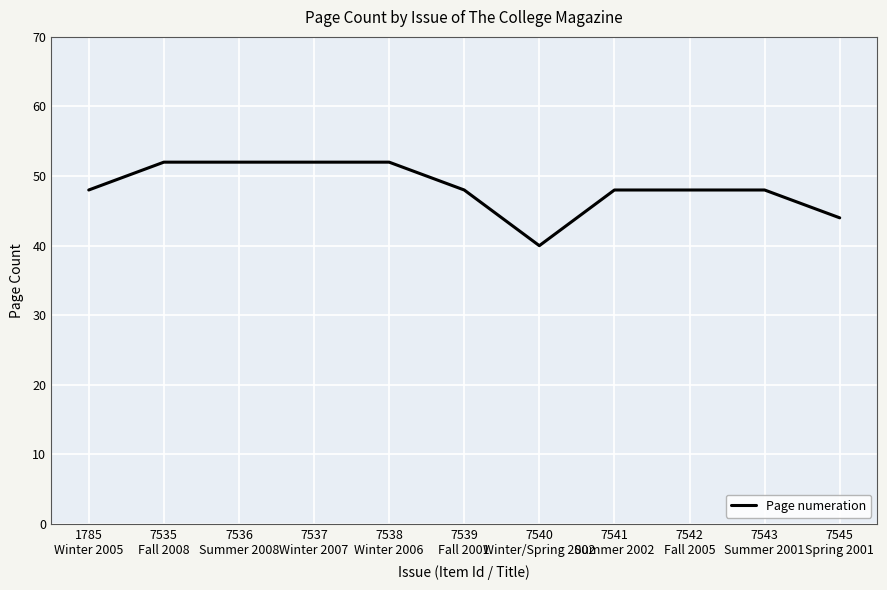

Does the chart display data point markers on the line(s)?

No